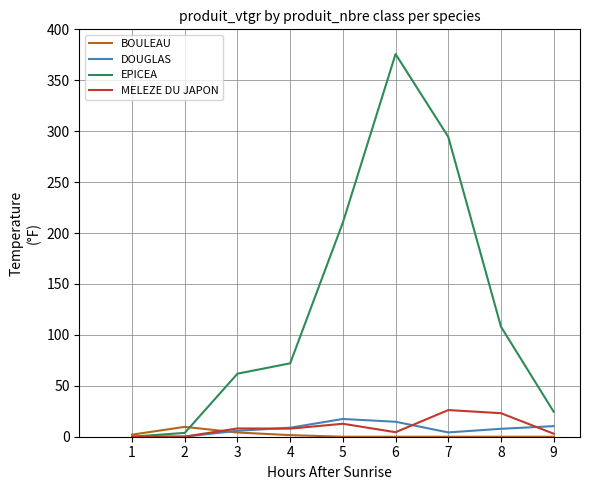

At how many categories does at least one series exceed 144?

3